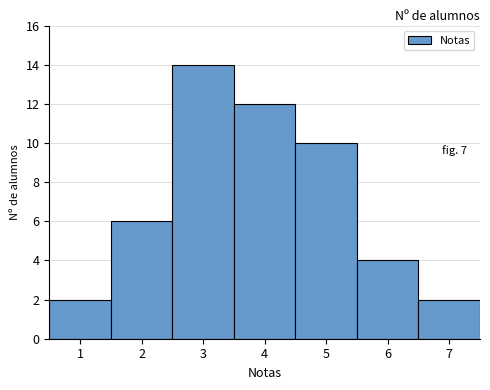

Reading left to right, transcribe all the data shown in this chart.

2	6	14	12	10	4	2